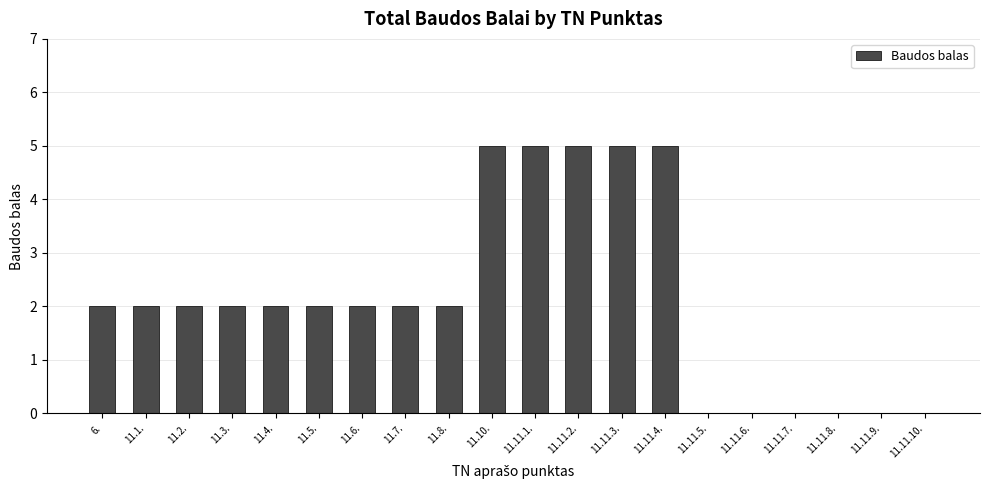

What is the sum of the values at 11.11.3. and 11.10.?

10